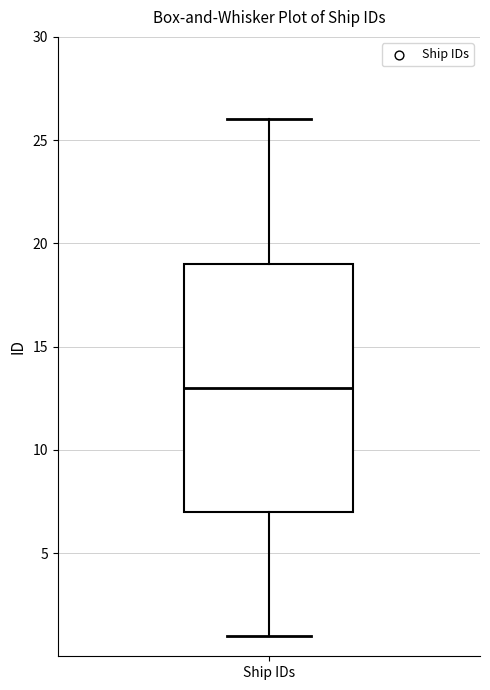

Read this box plot against the y-axis: the position of the median line, the range covered by the box, and the ends of both whiskers. The values are not printed on the chart, so give them approximately, as read against the axis.

median 13, box 7 to 19, whiskers 1 to 26